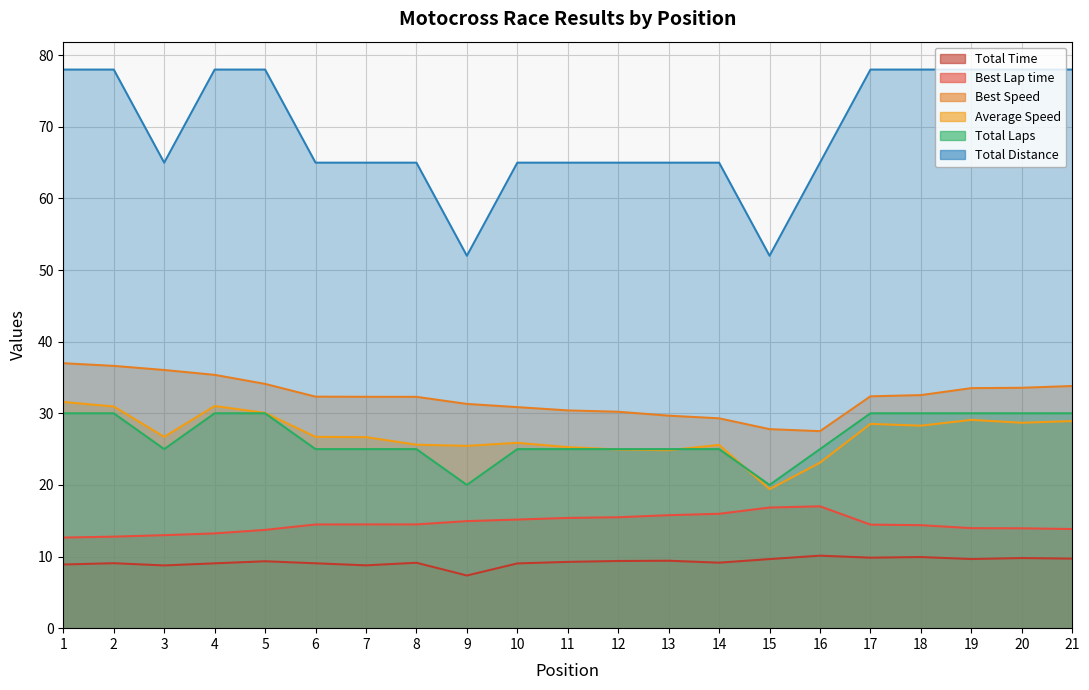

How many interior local valleys does the Best Speed series have?

1